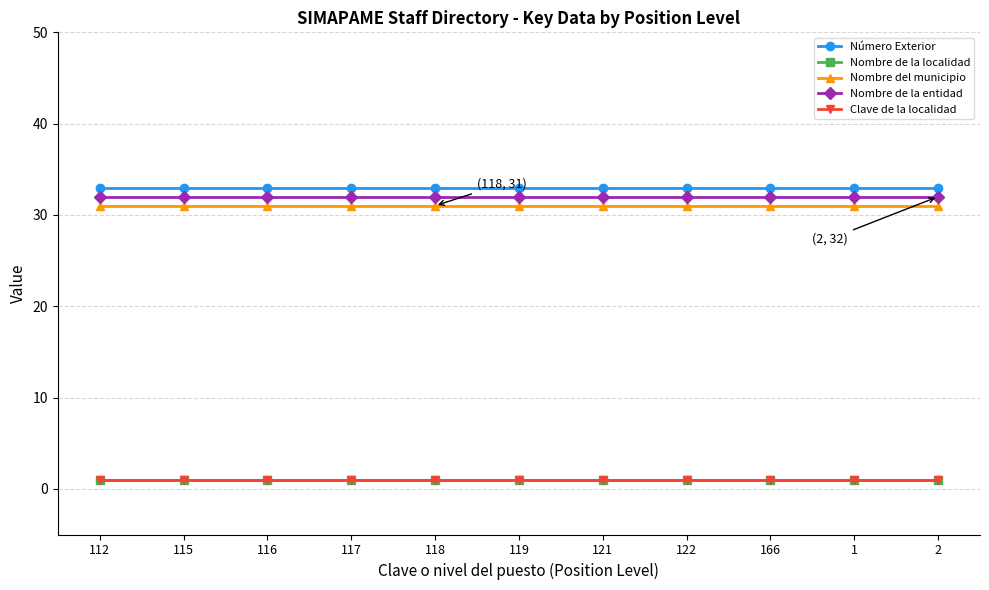

True or false: Clave de la localidad has more than 0 points higher than both neighbors.

False